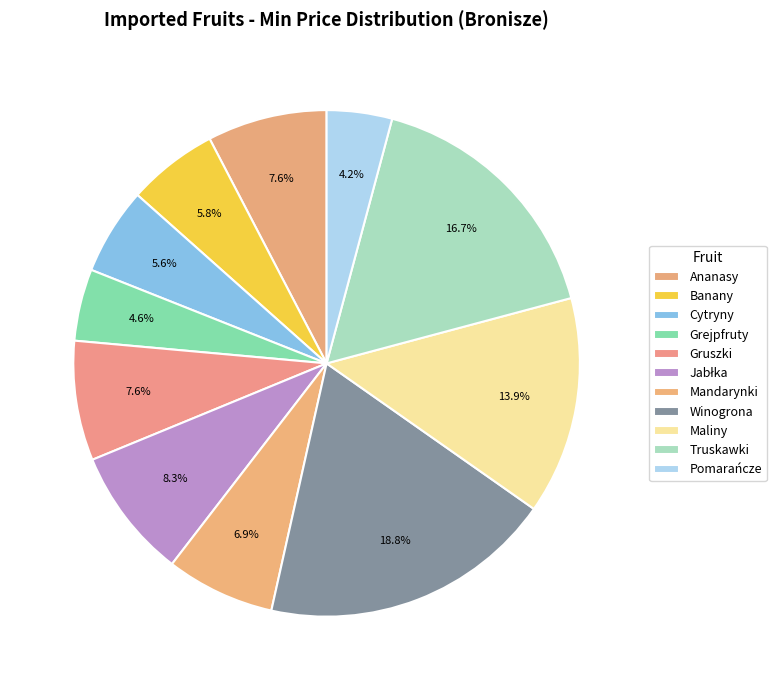

How many slices are in this pie chart?

11